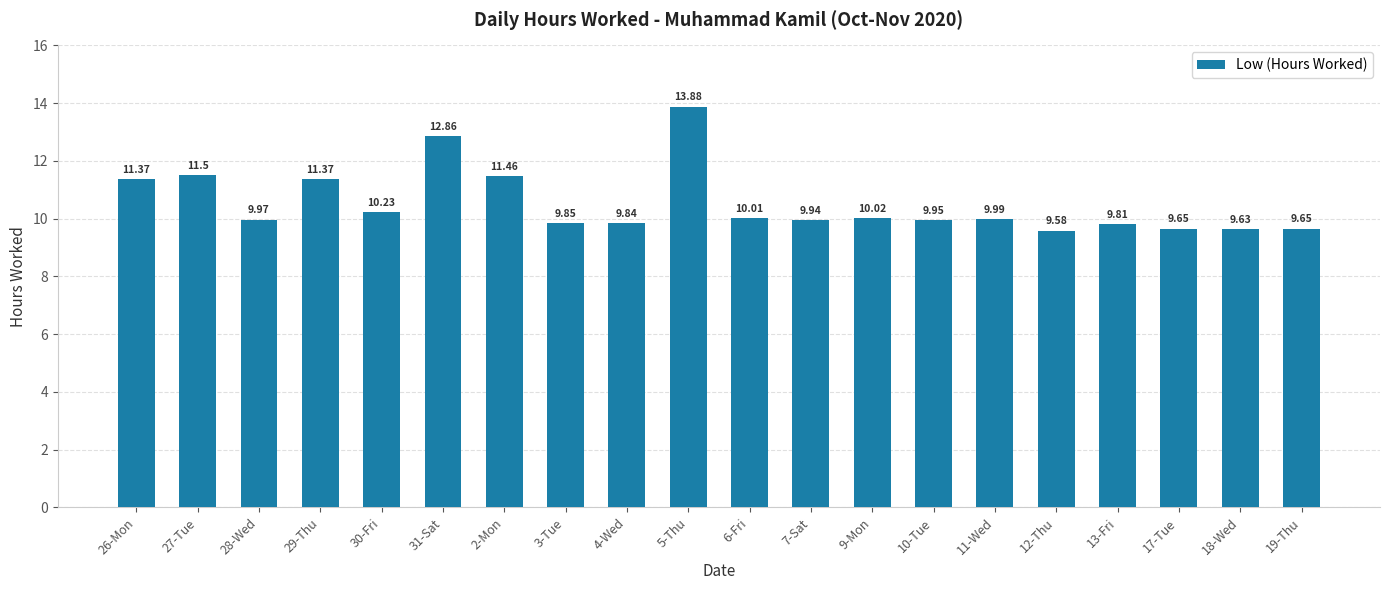

What is the change in value from 29-Thu to 3-Tue?

-1.5